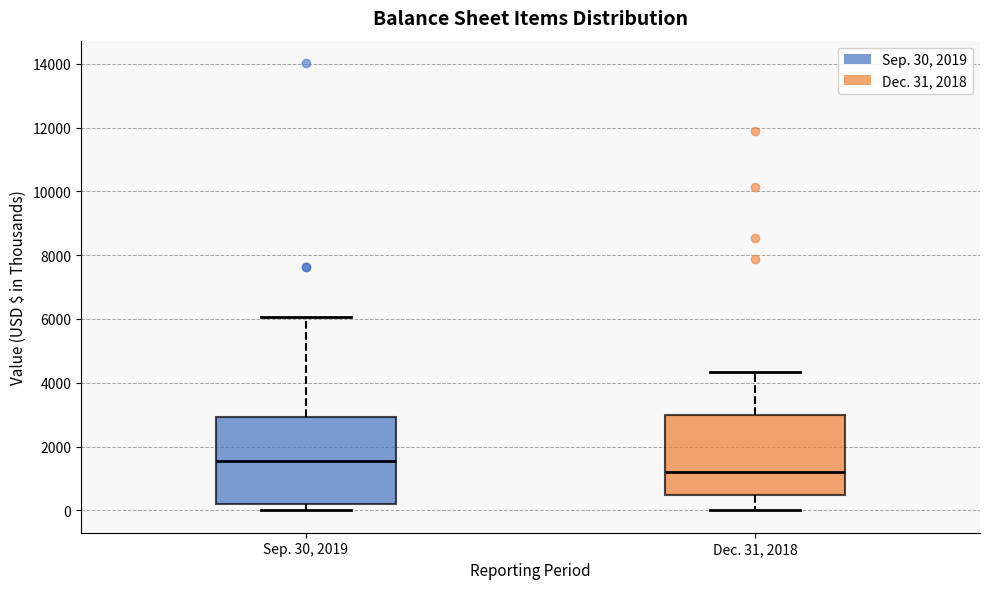

Where is the upper edge of the box for Dec. 31, 2018 on the y-axis? The values are not printed on the chart, so give them approximately, as read against the axis.

3000